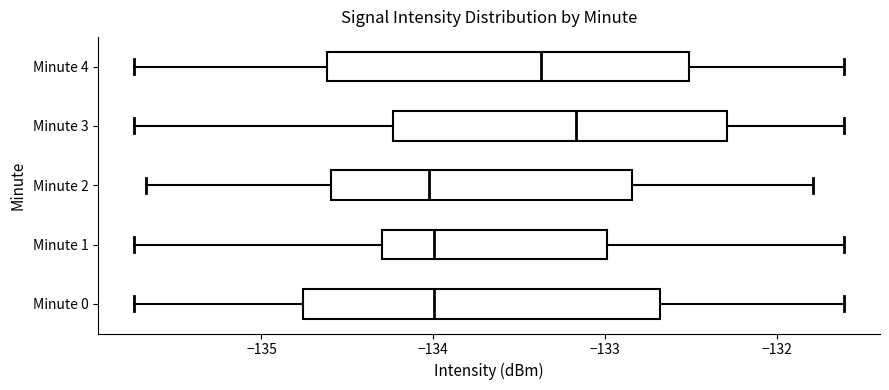

Which box has the furthest to the right median line?

Minute 3